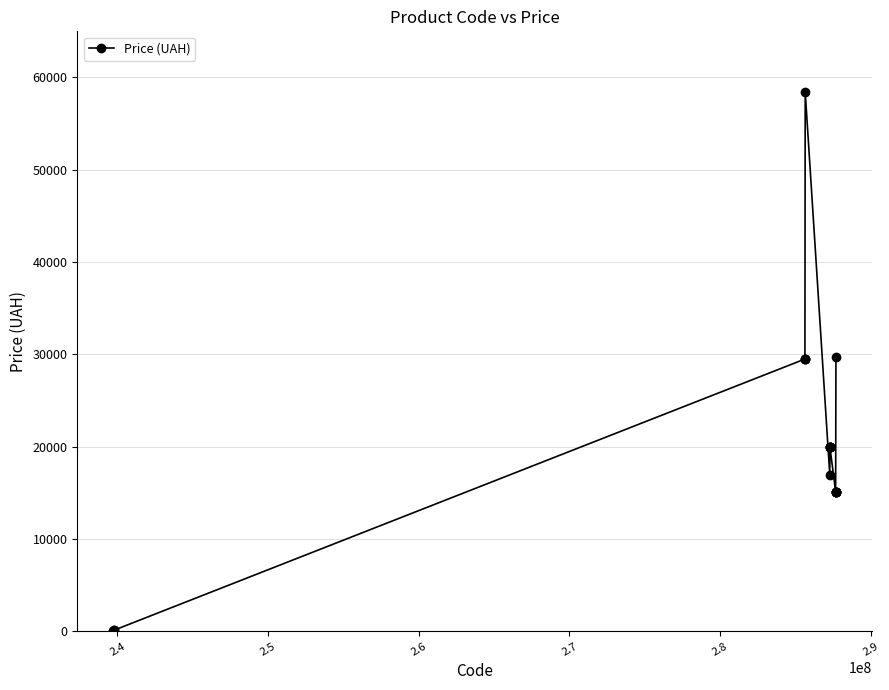

What is the greatest value displayed?

58426.5